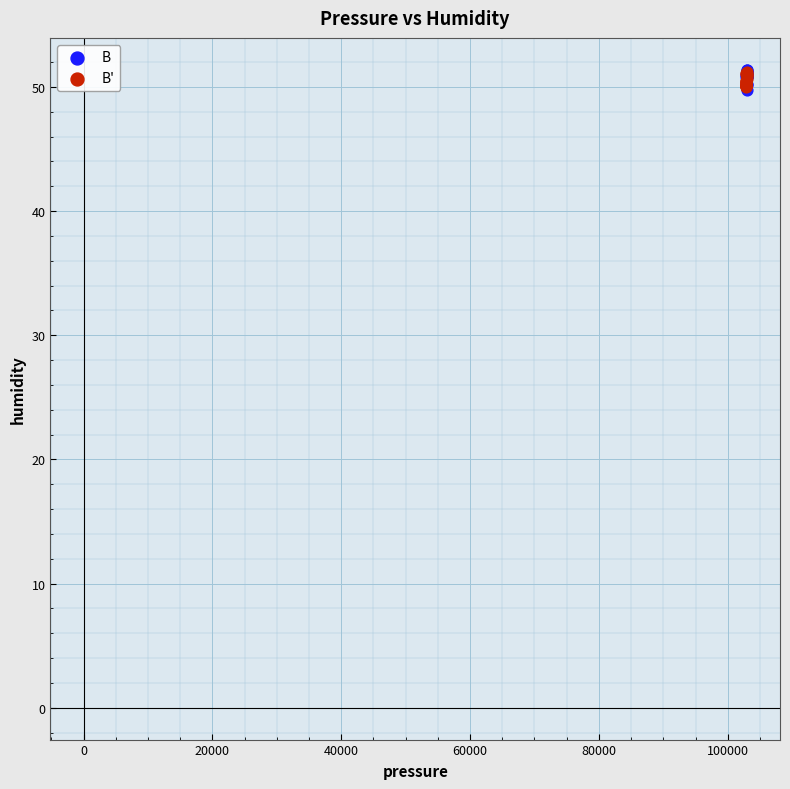

What are all the series names shown in the legend?

B, B'